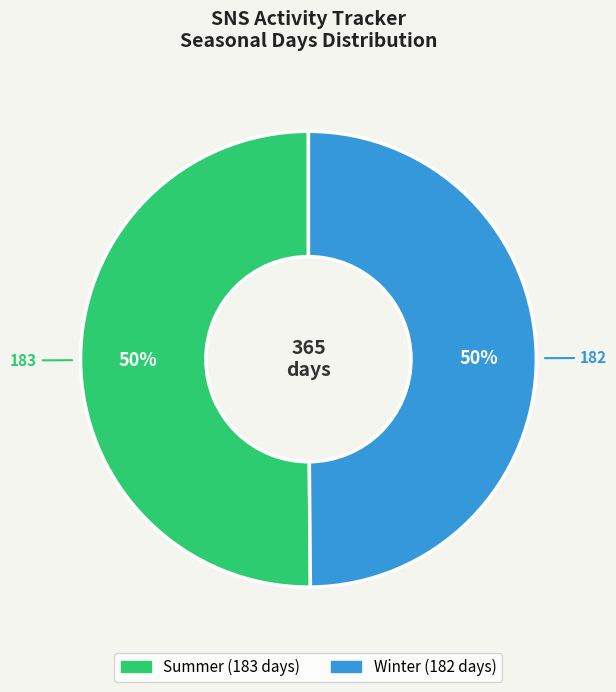

To the nearest percent, what is the average slice percentage?

50%